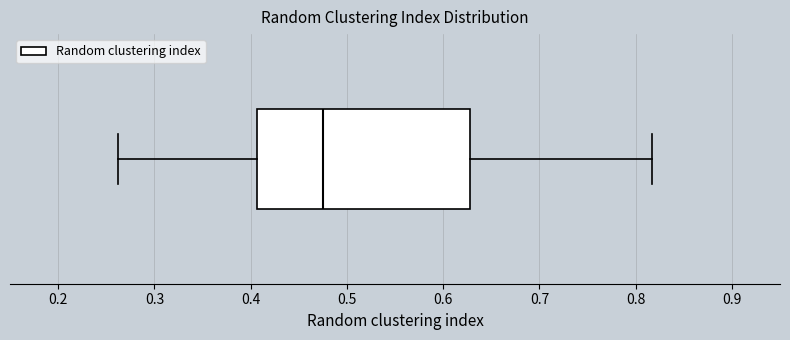

Read this box plot against the x-axis: the position of the median line, the range covered by the box, and the ends of both whiskers. The values are not printed on the chart, so give them approximately, as read against the axis.

median 0.47, box 0.41 to 0.63, whiskers 0.26 to 0.82